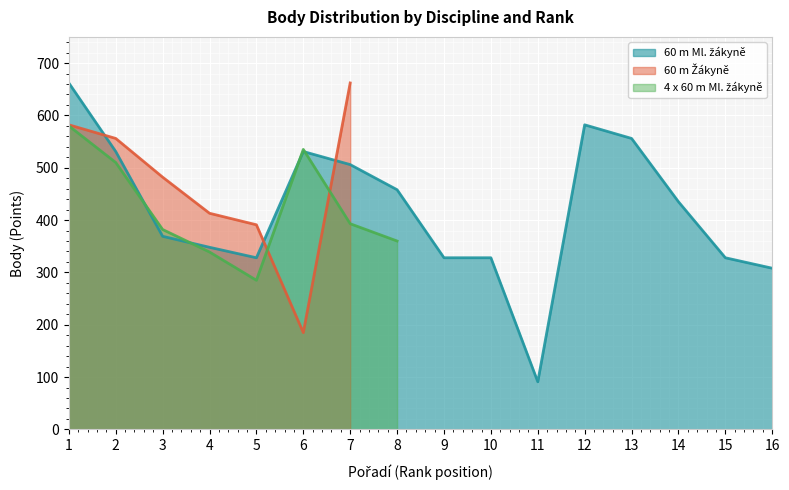

Which series changed the most between 1 and 3?

60 m Ml. žákyně